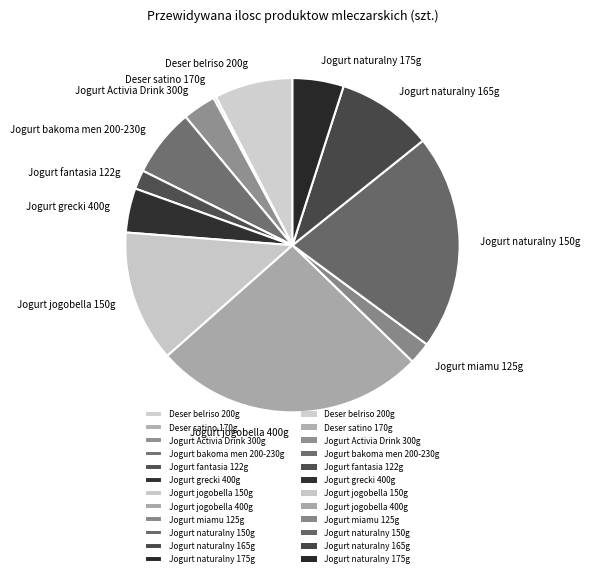

Which has a higher value, Jogurt fantasia 122g or Jogurt jogobella 400g?

Jogurt jogobella 400g